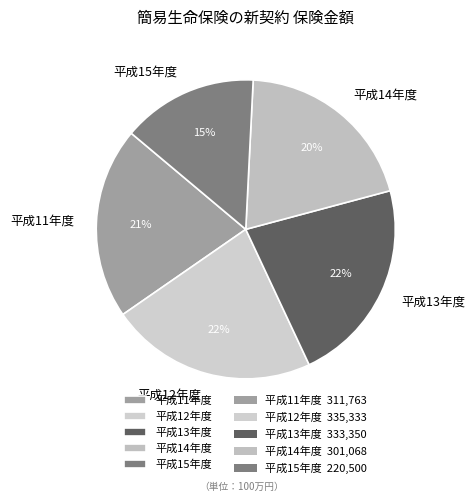

To the nearest percent, what percentage of the pie is 平成11年度?

21%